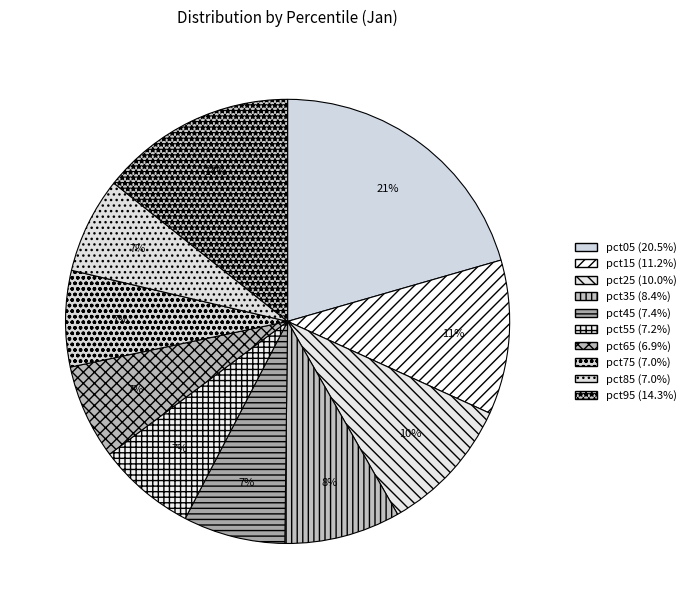

Count the number of slices in the pie.

10